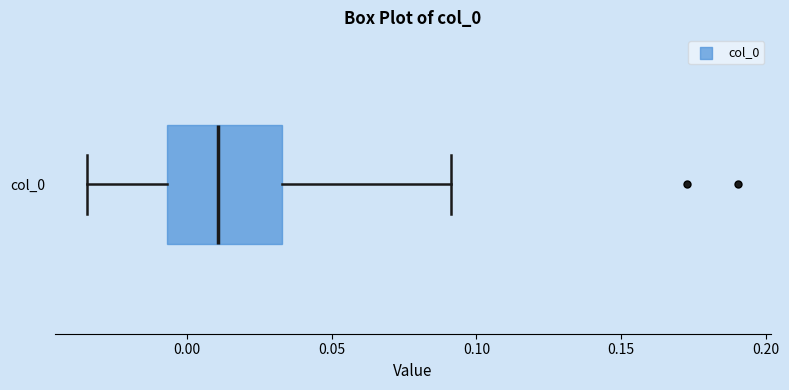

Where does the median line of the box for col_0 sit on the x-axis? The values are not printed on the chart, so give them approximately, as read against the axis.

0.010